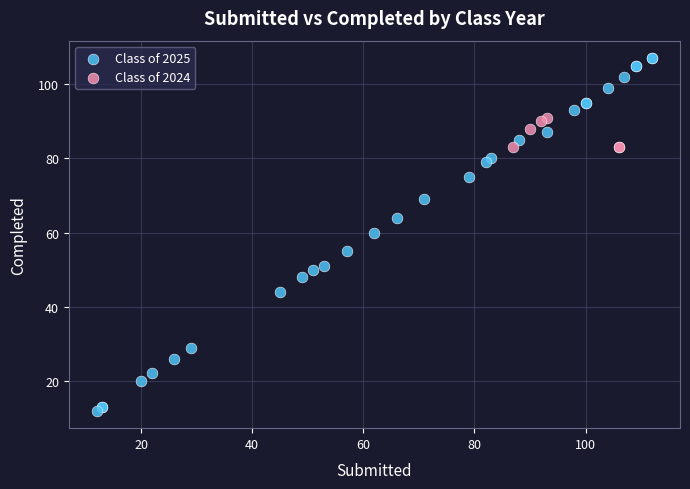

Which series has the largest Y range (max minus min)?

Class of 2025